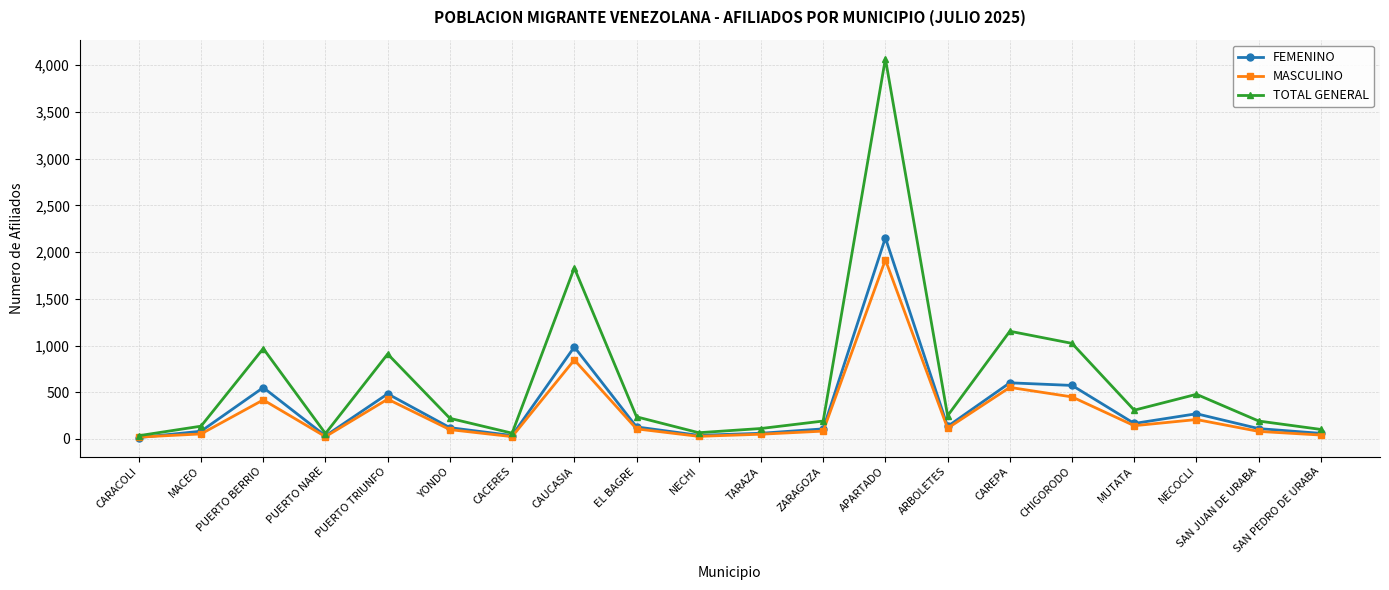

At which category is the sum across all series the highest?

APARTADO